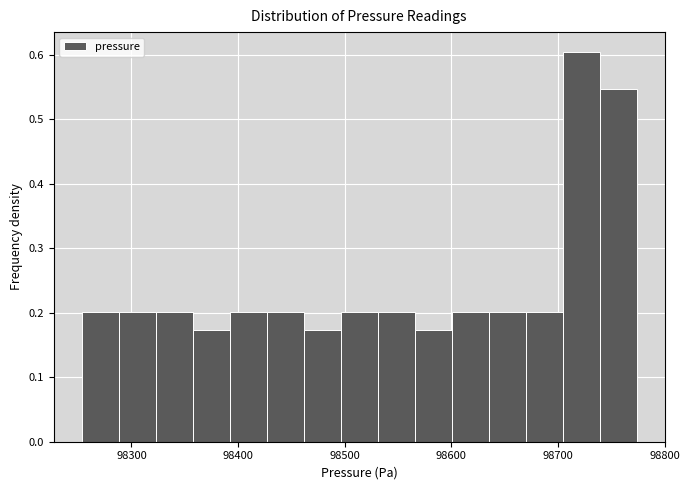

Read against the x-axis, roughly where is the centre of the tallest bar?

98720